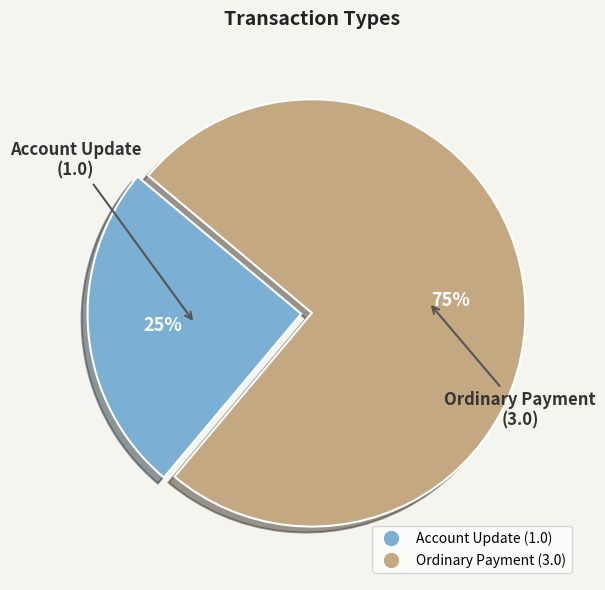

What percentage is the Account Update slice, to the nearest percent?

25%